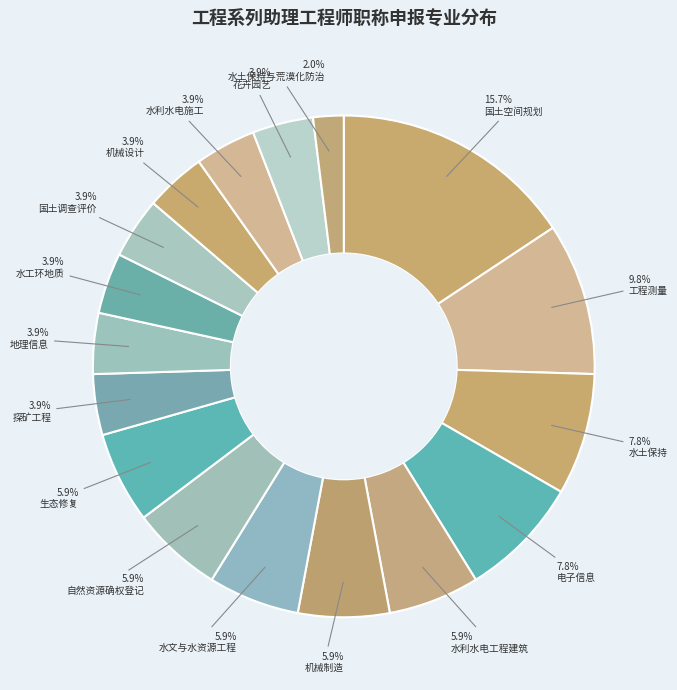

Which slice is the smallest?

水土保持与荒漠化防治